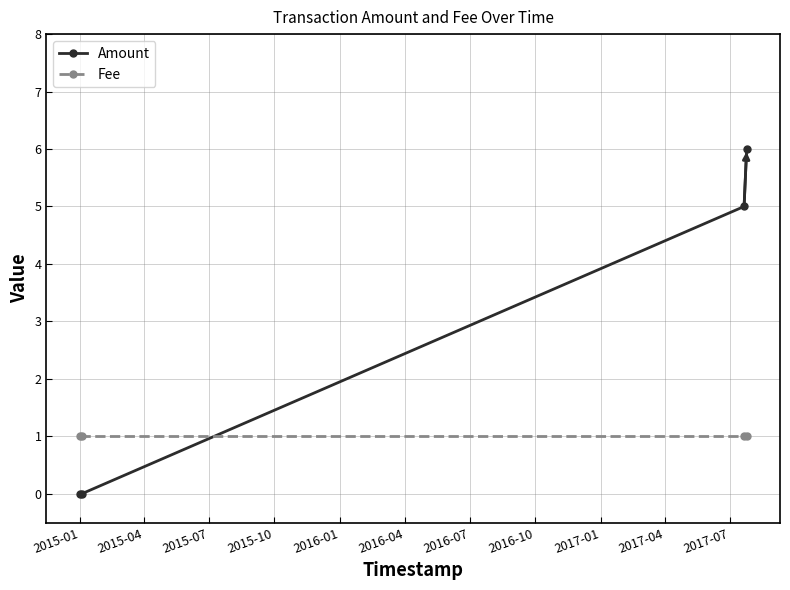

Which series has the largest total across all categories?

Amount